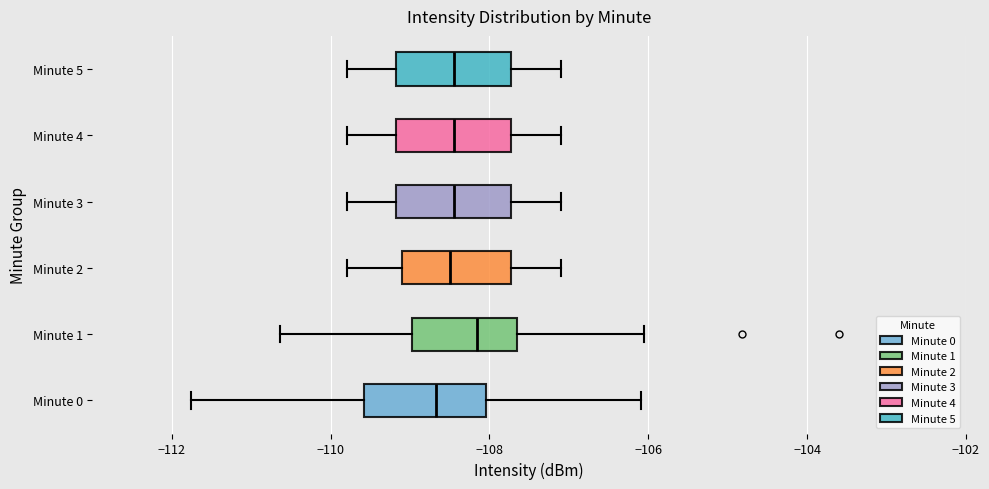

Reading bottom to top, transcribe this box plot: for each box, give where its median line is, the range the box spans, and where its two whiskers end, as read against the x-axis. The values are not printed on the chart, so give them approximately, as read against the axis.

Minute 0: median -108.6, box -109.6 to -108.0, whiskers -111.8 to -106.0
Minute 1: median -108.2, box -109.0 to -107.6, whiskers -110.6 to -106.0
Minute 2: median -108.4, box -109.0 to -107.8, whiskers -109.8 to -107.0
Minute 3: median -108.4, box -109.2 to -107.8, whiskers -109.8 to -107.0
Minute 4: median -108.4, box -109.2 to -107.8, whiskers -109.8 to -107.0
Minute 5: median -108.4, box -109.2 to -107.8, whiskers -109.8 to -107.0